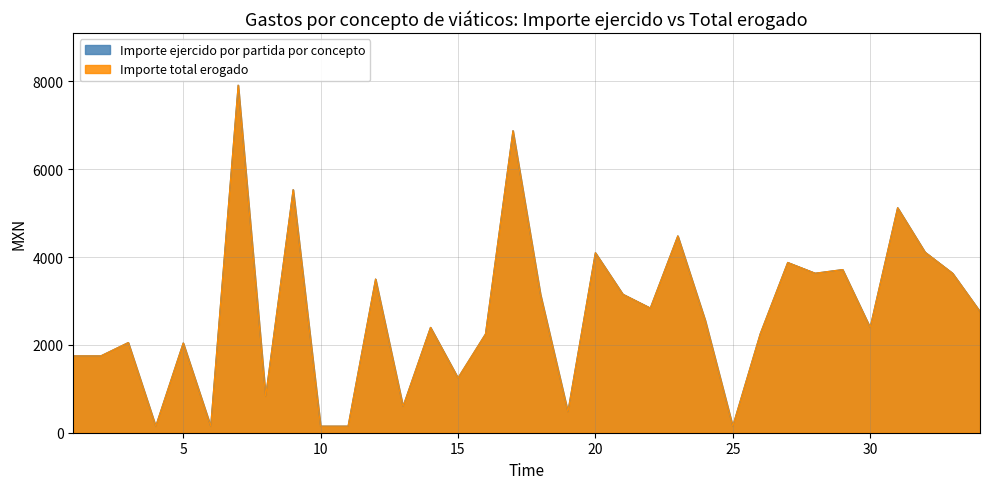

What is the sum of all Importe ejercido por partida por concepto values?

91785